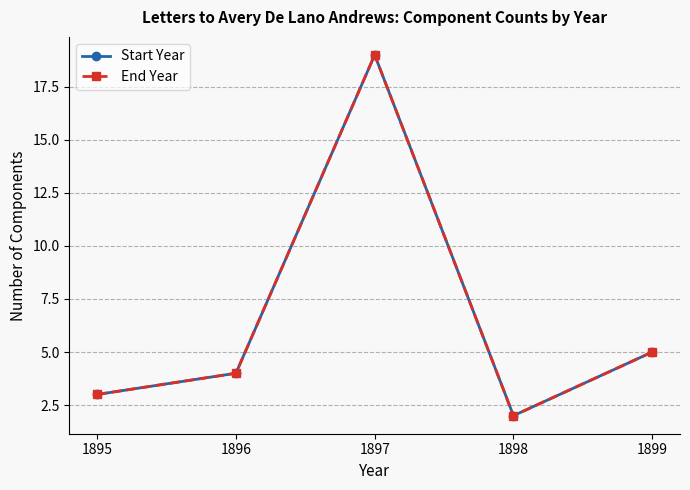

In Start Year, how many points are higher than both neighbors (excluding endpoints)?

1